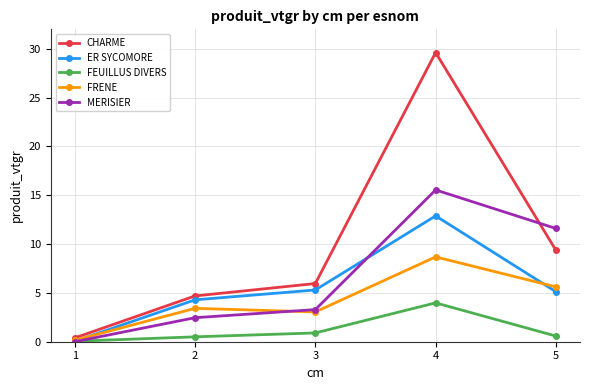

Is the value of FEUILLUS DIVERS at 1 greater than the value of CHARME at 4?

No